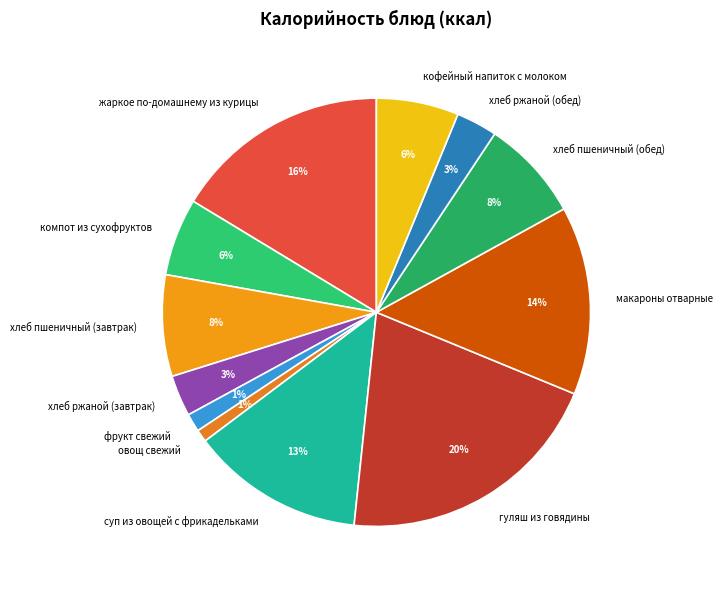

Is there a majority slice in this chart?

No